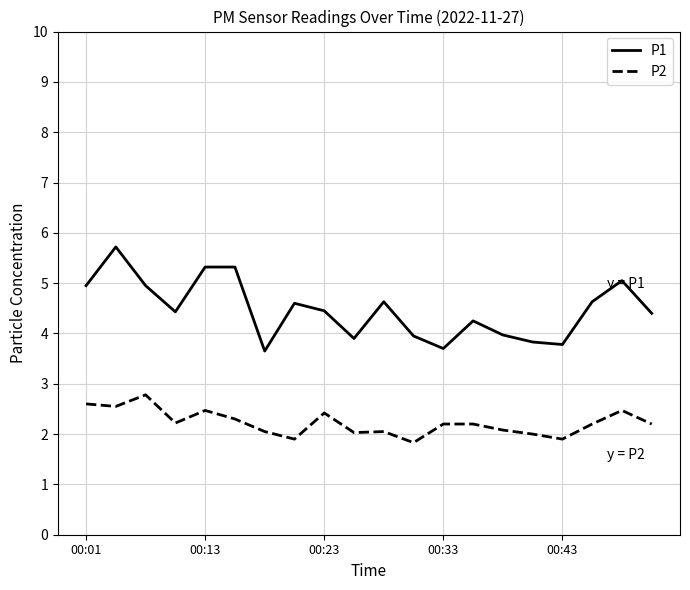

What is the average value of the P2 series?

2.2